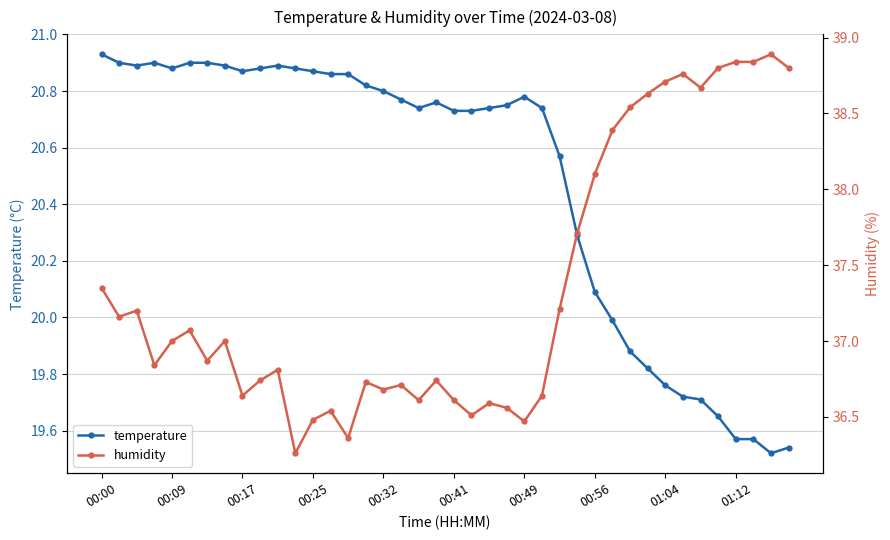

True or false: temperature has more than 1 interior local peaks.

True